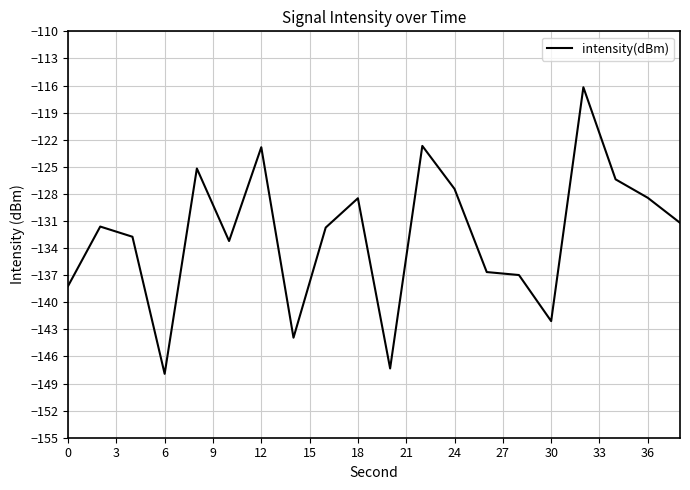

What is the difference between the maximum and minimum values?

31.7